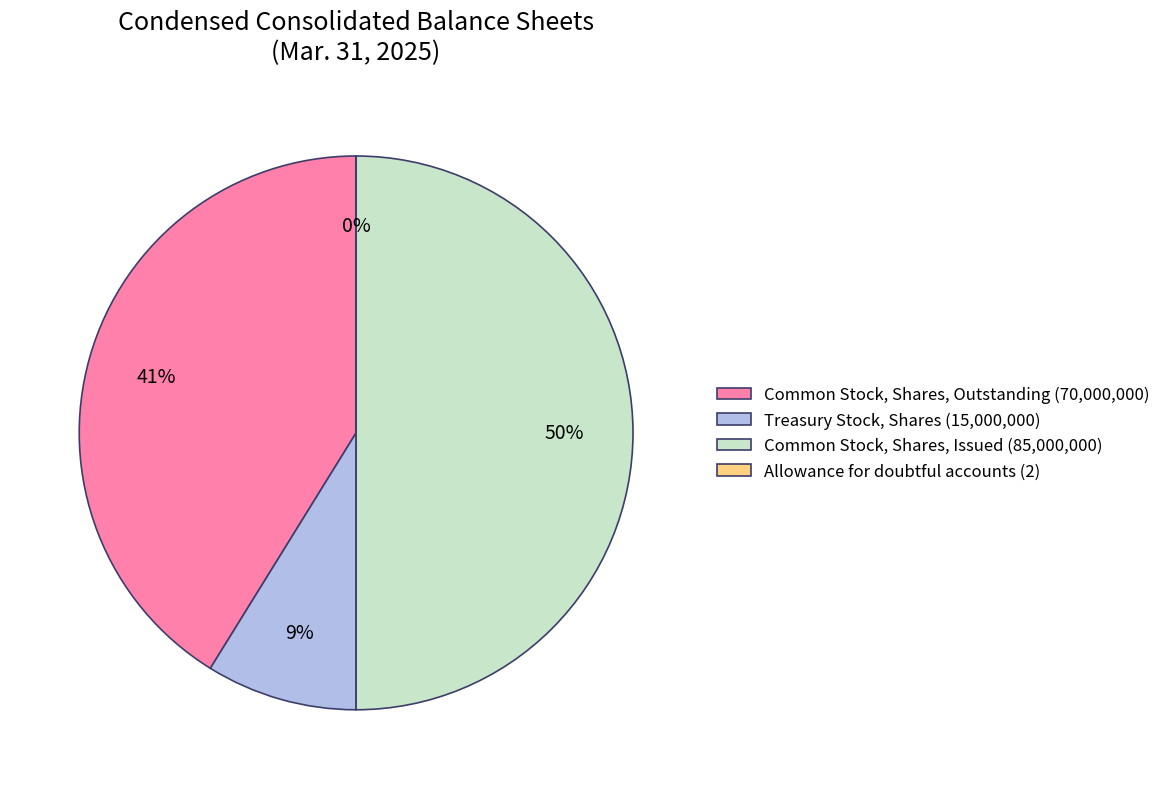

What is the change in value from Common Stock, Shares, Outstanding to Common Stock, Shares, Issued?

+15000000